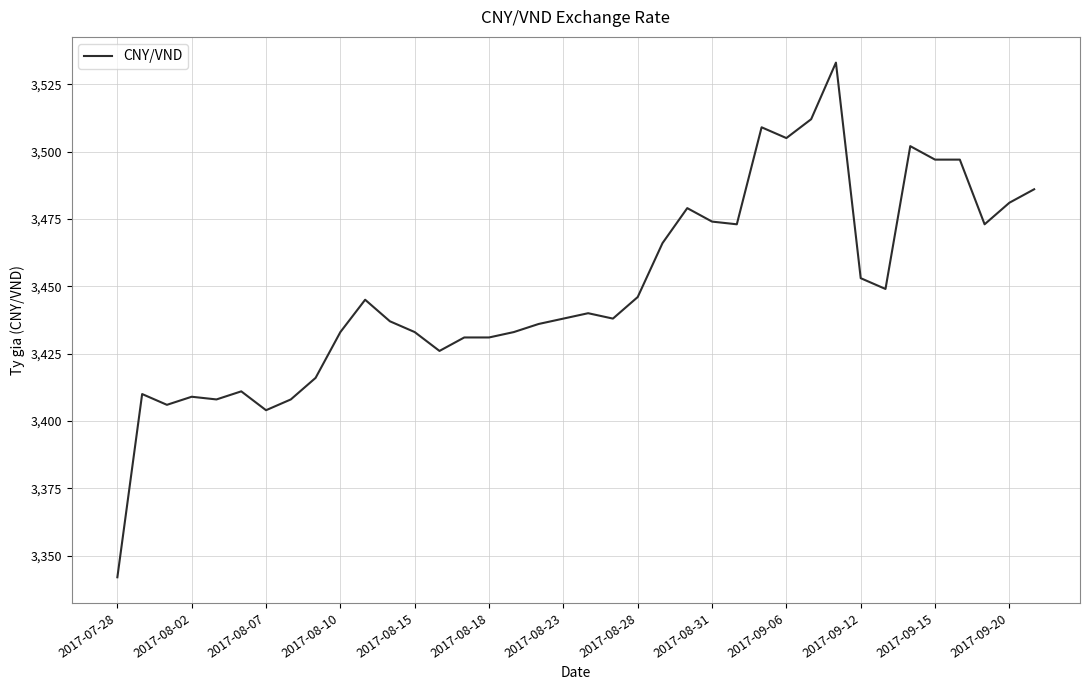

What is the minimum value shown in the chart?

3342